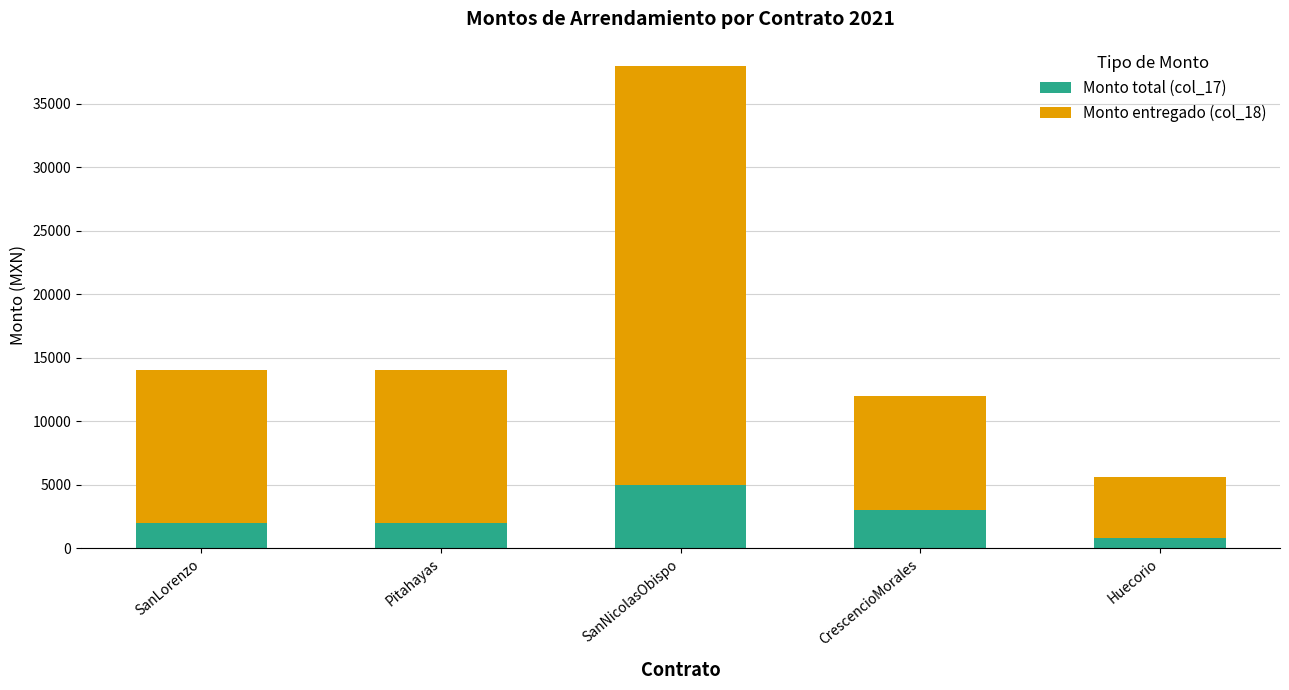

At which category is the sum across all series the highest?

SanNicolasObispo